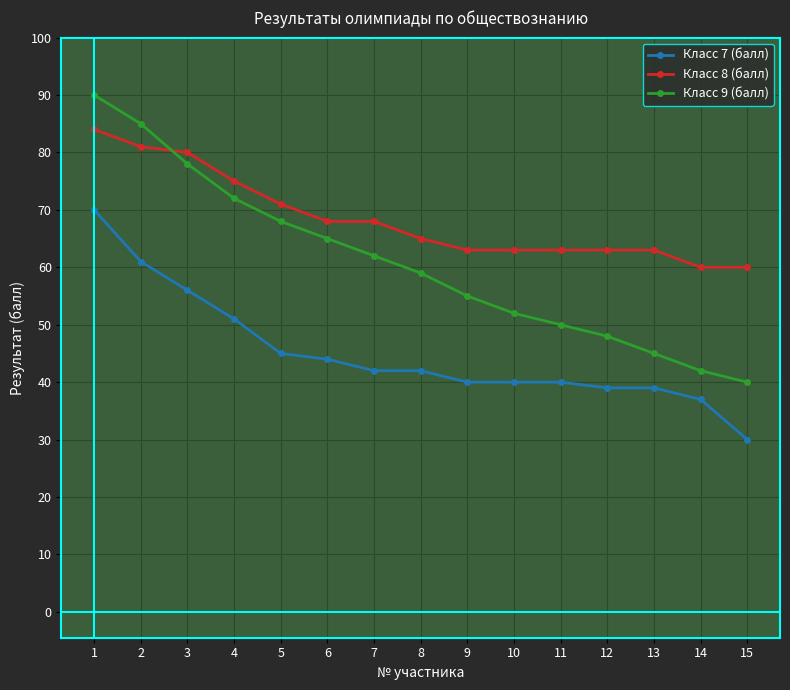

Which category has the lowest value in the Класс 9 (балл) series?

15